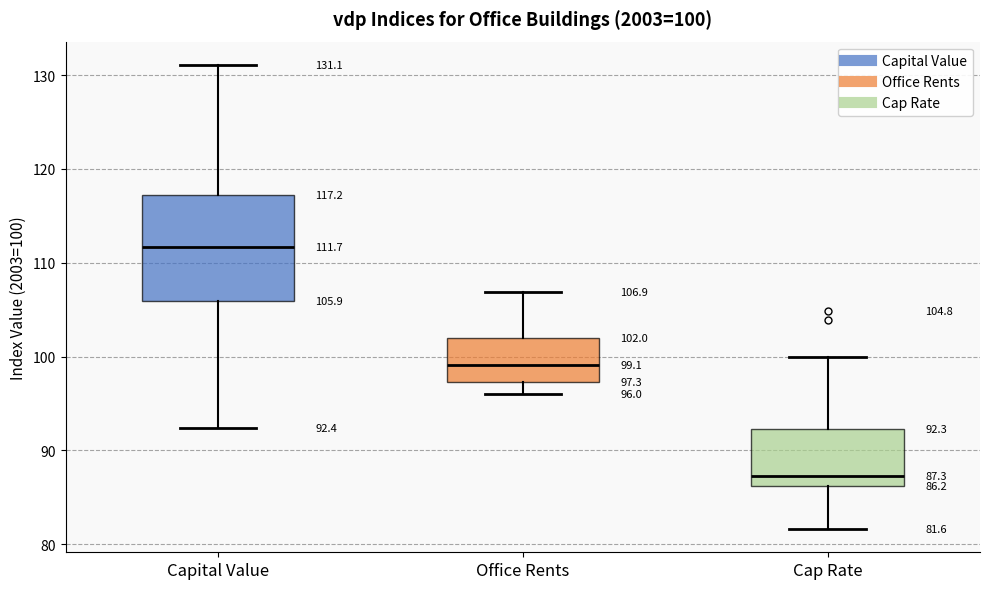

Which box has the highest median line?

Capital Value